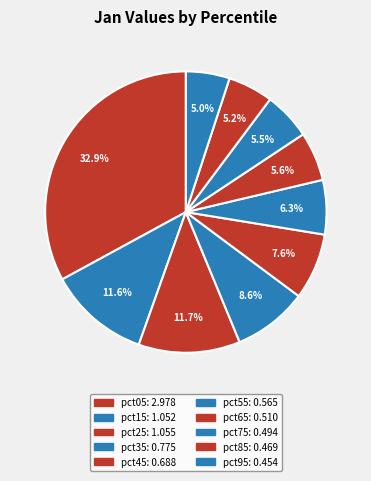

The pct85 slice represents 1% of the pie. True or false?

False